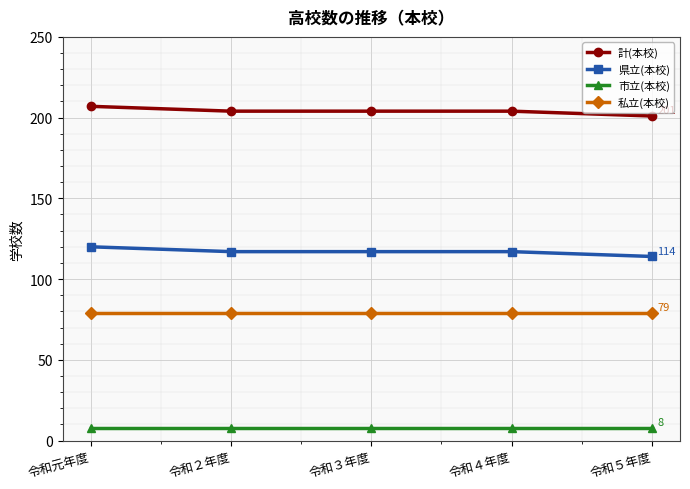

What is the spread (max minus min) of values at 令和５年度?

193